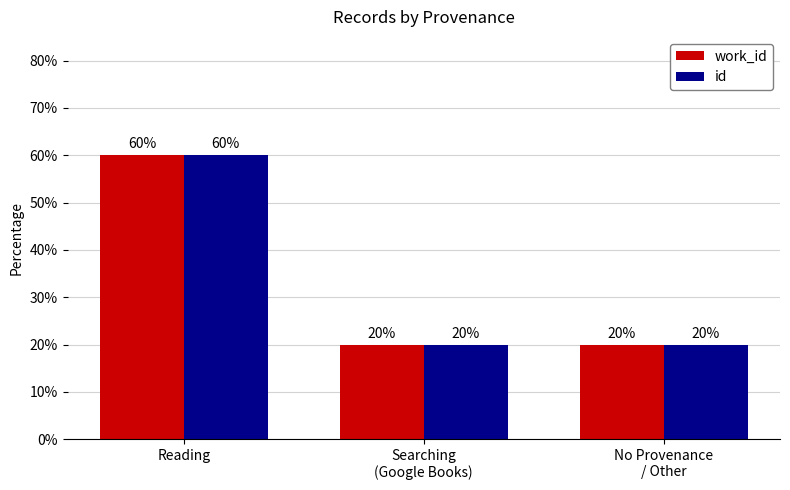

What is the label of the 3rd bar from the left?

No Provenance
/ Other